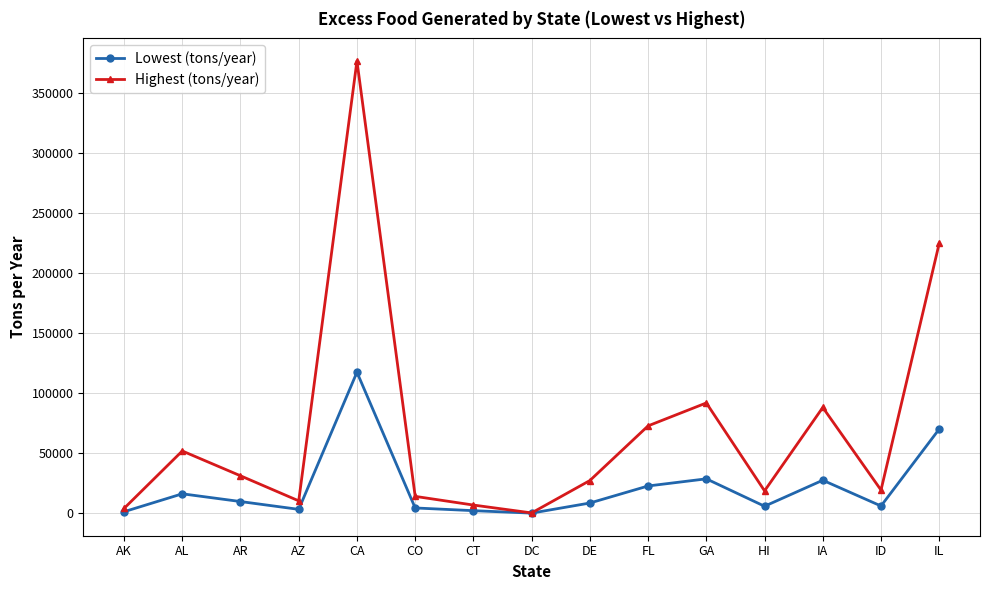

Is it true that Lowest (tons/year) equals 27466.5 at IA?

True